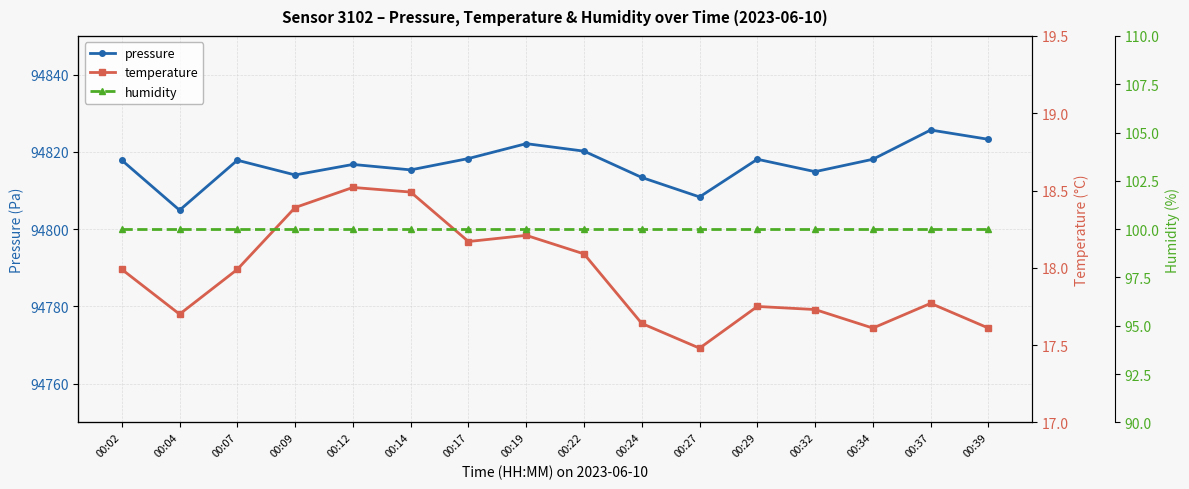

True or false: temperature and pressure intersect in this chart.

False